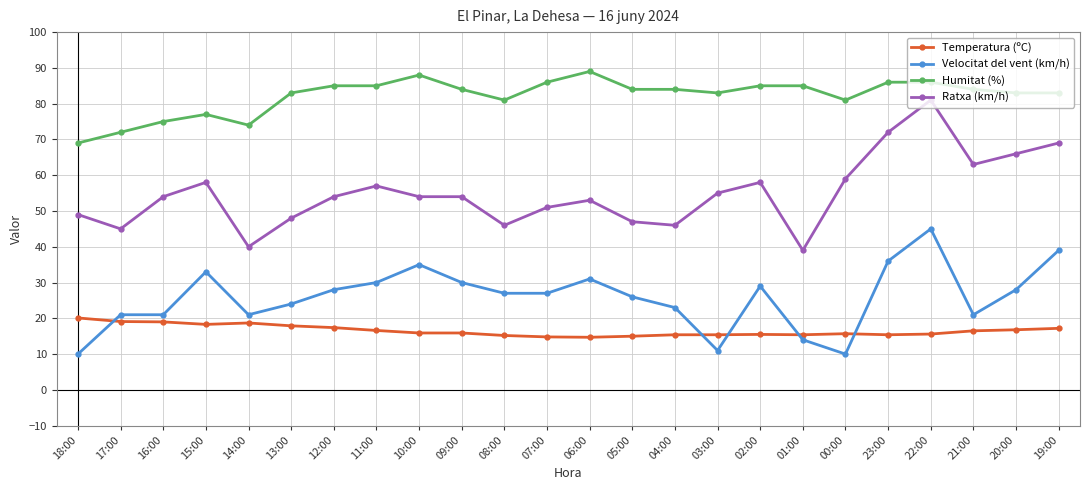

How many data points does each series have?

24